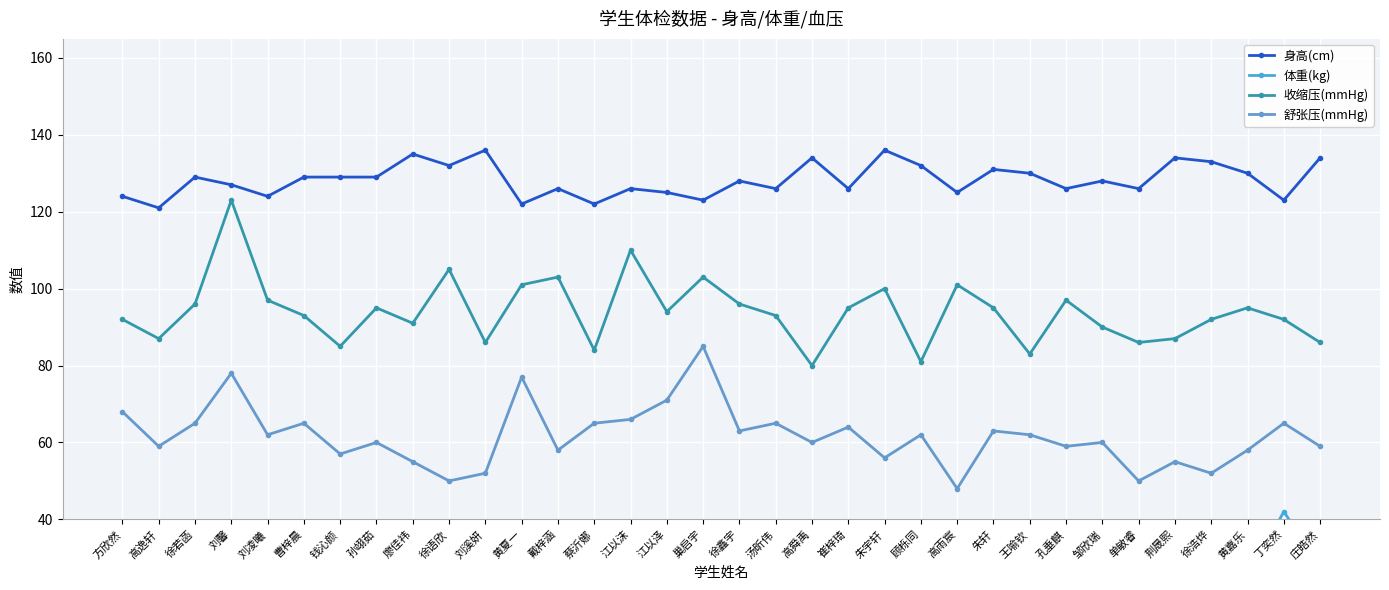

Where is the first local maximum for 舒张压(mmHg)?

刘馨